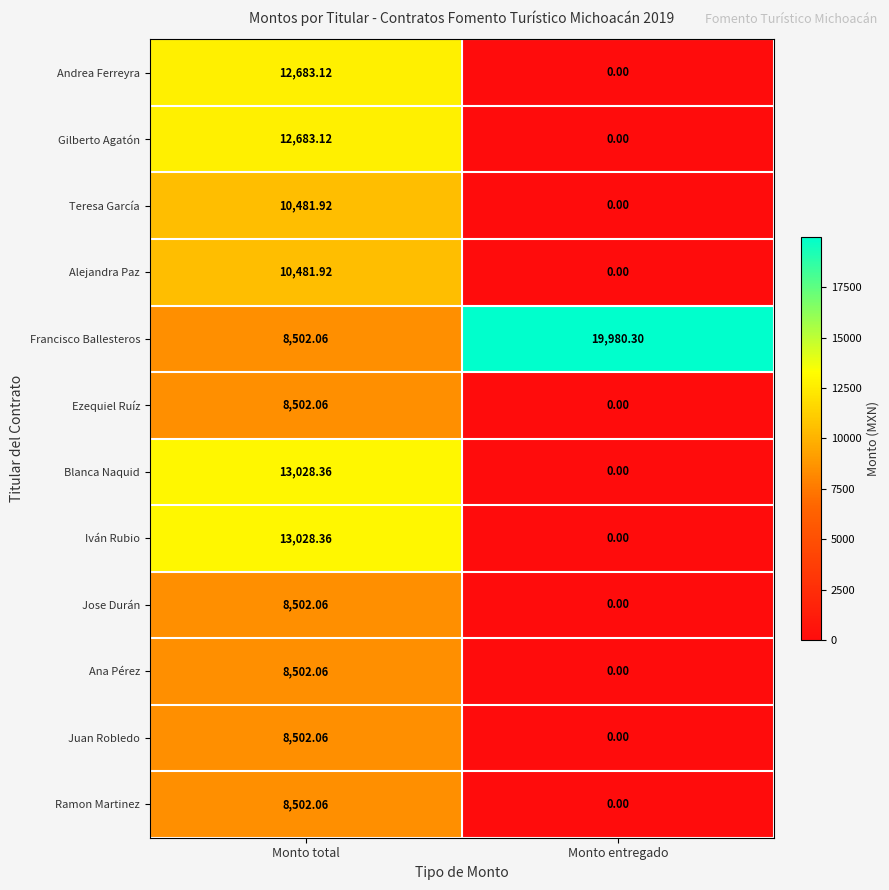

At which label does Iván Rubio first exceed 13028?

Monto total